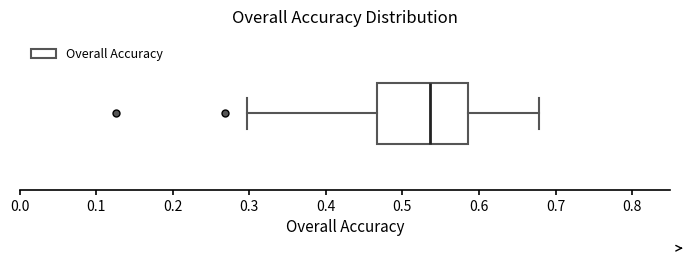

Transcribe this box plot: give where the median line is, the range the box spans, and where the two whiskers end, as read against the x-axis. The values are not printed on the chart, so give them approximately, as read against the axis.

median 0.54, box 0.47 to 0.59, whiskers 0.30 to 0.68